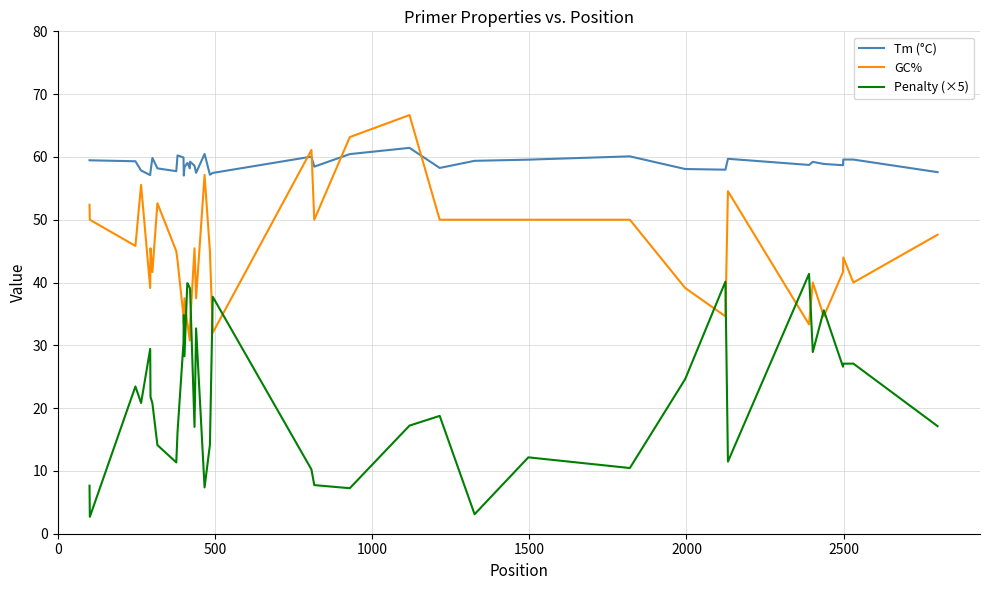

True or false: Penalty (×5) and Tm (°C) cross at least once.

False